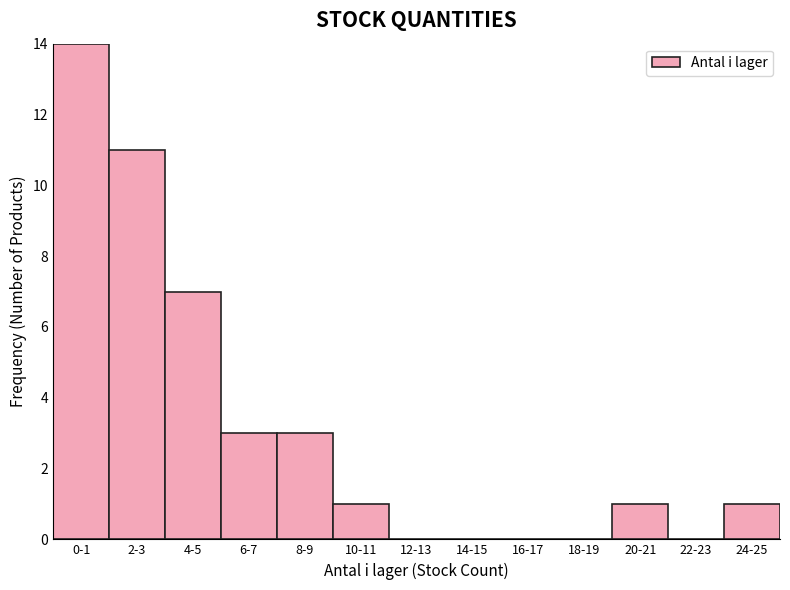

Reading right to left, transcribe all the data shown in this chart.

24-25=1	22-23=0	20-21=1	18-19=0	16-17=0	14-15=0	12-13=0	10-11=1	8-9=3	6-7=3	4-5=7	2-3=11	0-1=14